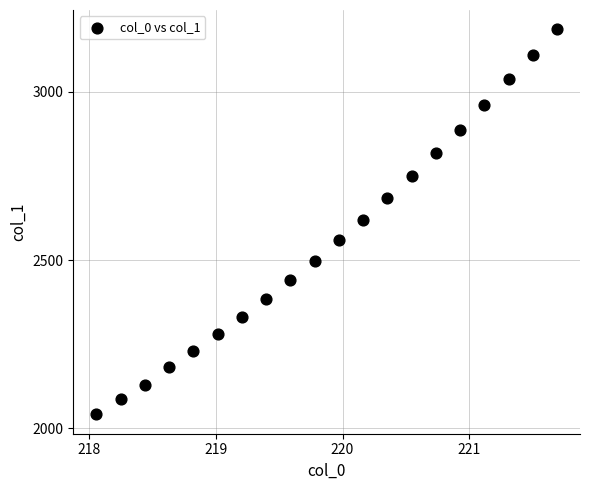

What is the range of X values (max minus min)?

3.6